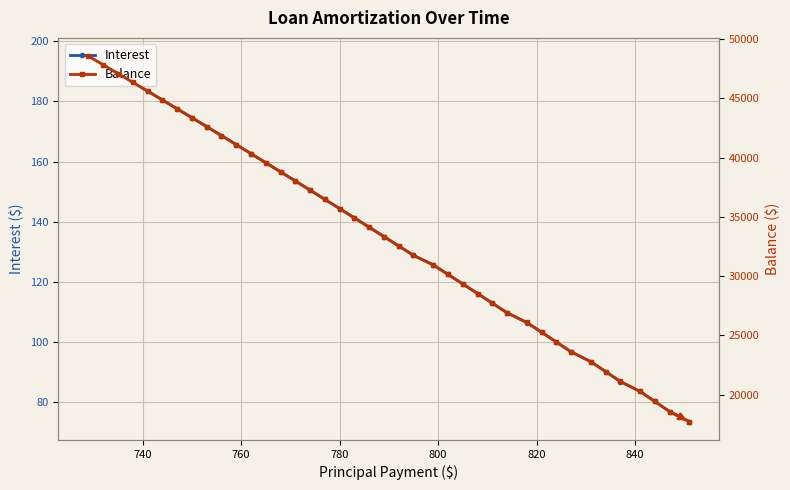

What is the value of the Interest point at the 10th from the left?

168.6